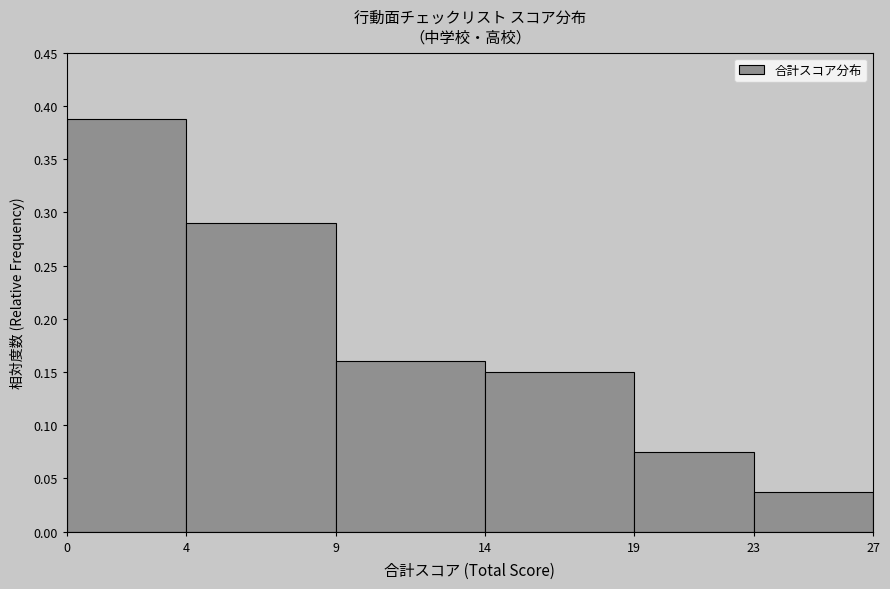

Which range on the x-axis has the tallest bar?

0 to 4